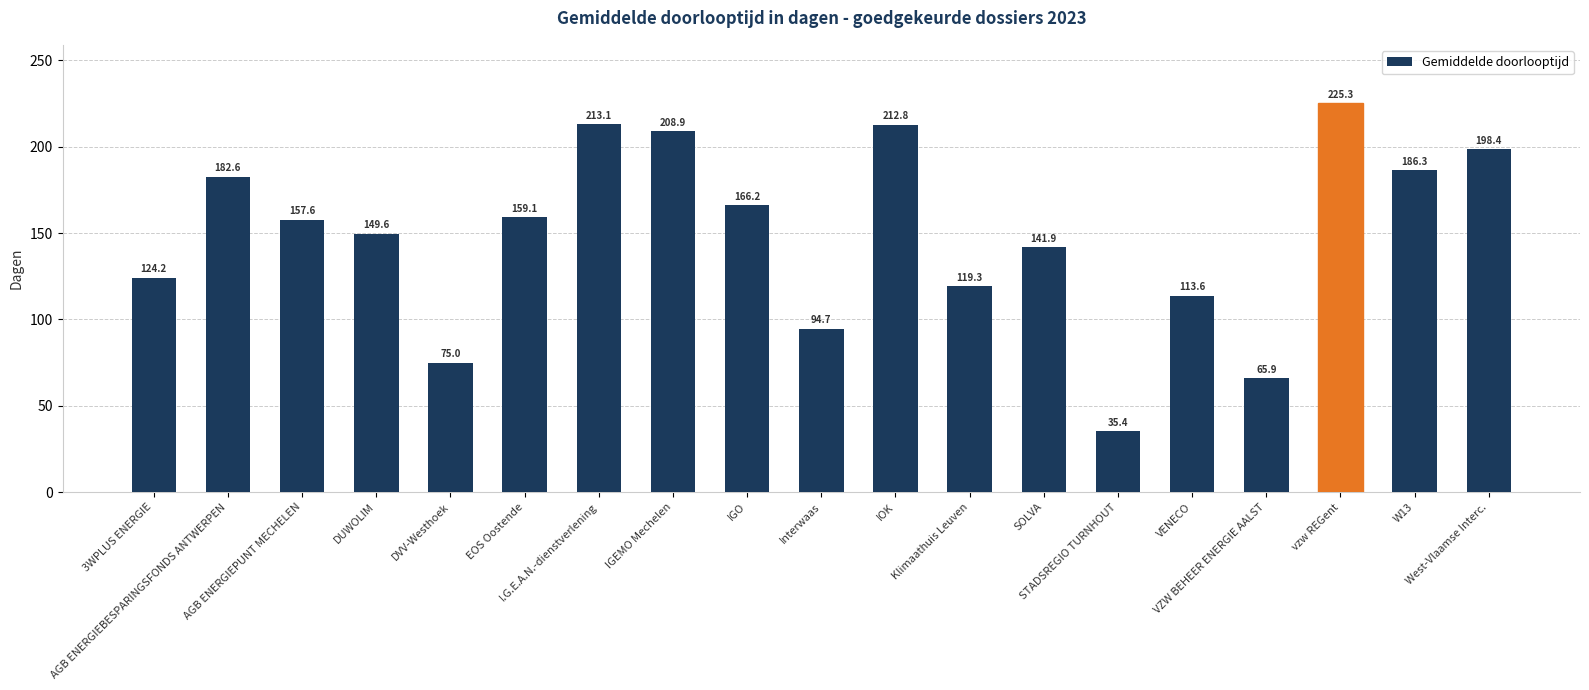

What is the difference between the maximum and minimum values?

189.9